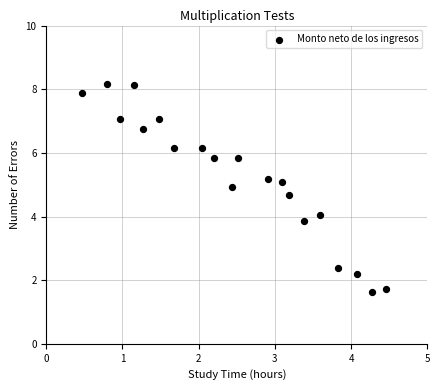

What is the range of X values (max minus min)?

4.0